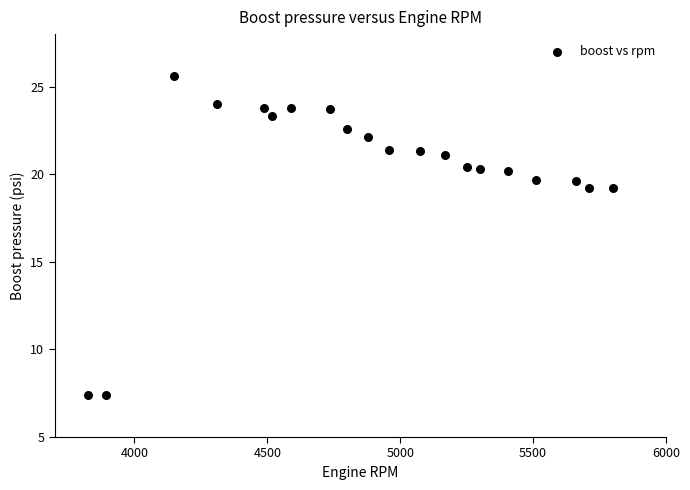

What is the range of Y values (max minus min)?

18.2